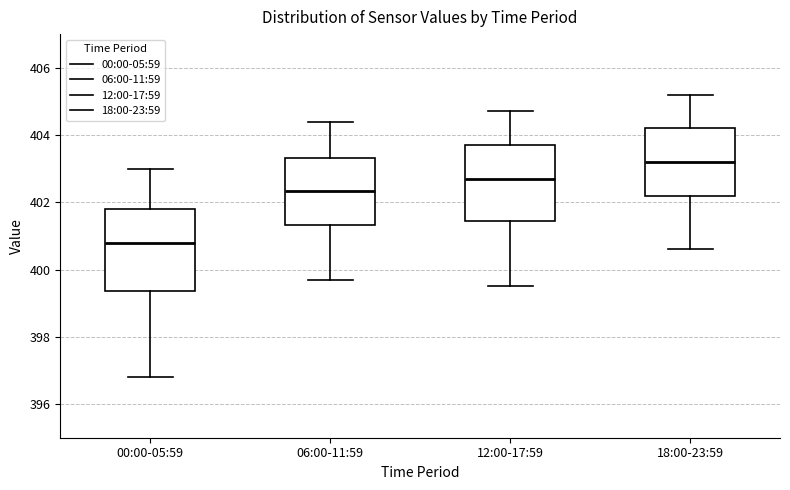

Which box's median line is the lowest?

00:00-05:59